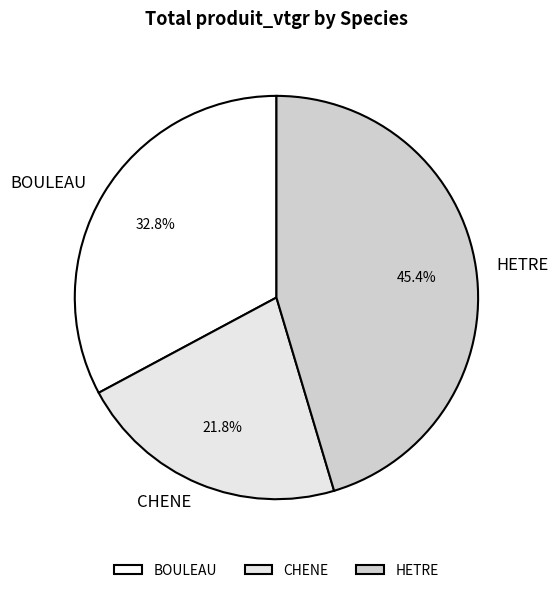

Combined, what portion of the pie is HETRE and CHENE?

67.2%